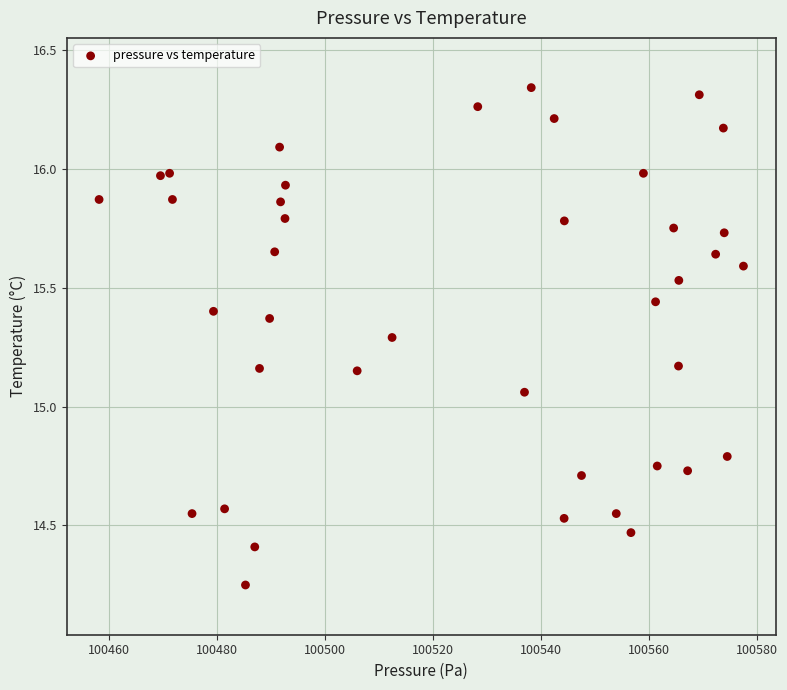

What is the range of X values (max minus min)?

119.4